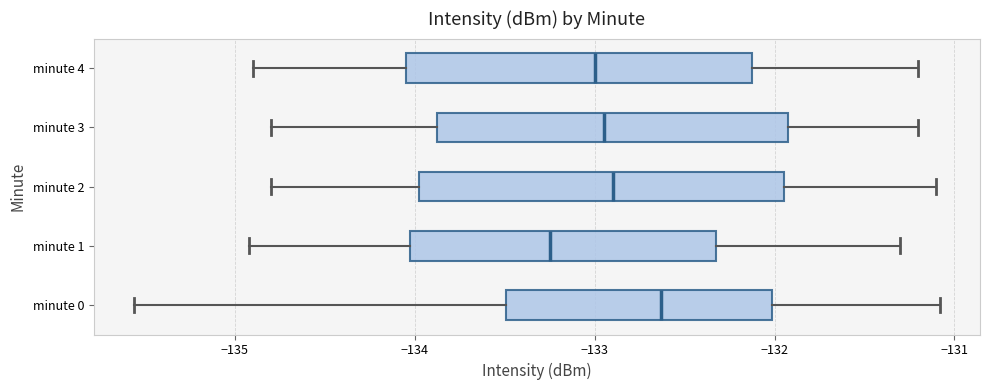

Which box's median line is the furthest to the left?

minute 1